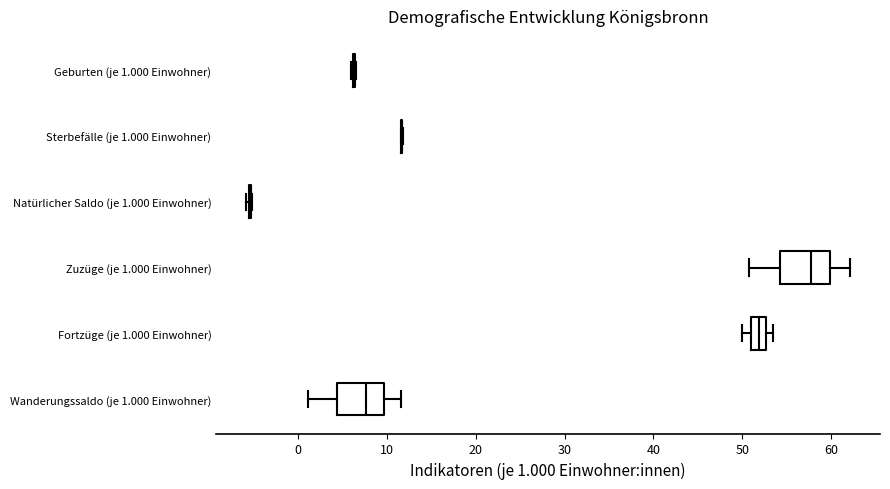

Reading bottom to top, read every box against the x-axis: the position of its median line, the range the box covers, and the ends of its whiskers. The values are not printed on the chart, so give them approximately, as read against the axis.

Wanderungssaldo (je 1.000 Einwohner): median 8, box 4 to 10, whiskers 1 to 12
Fortzüge (je 1.000 Einwohner): median 52, box 51 to 53, whiskers 50 to 53 (just right of the box's right edge)
Zuzüge (je 1.000 Einwohner): median 58, box 54 to 60, whiskers 51 to 62
Natürlicher Saldo (je 1.000 Einwohner): box collapsed to a line at -5, whiskers -6 to -5
Sterbefälle (je 1.000 Einwohner): box collapsed to a line at 12, whiskers 12 to 12
Geburten (je 1.000 Einwohner): box collapsed to a line at 6, whiskers 6 to 7